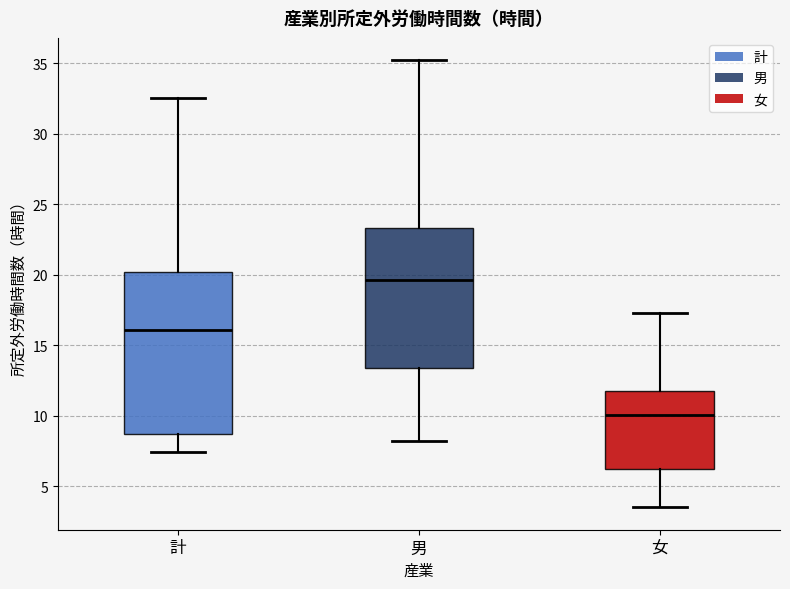

Comparing the boxes themselves (not the whiskers), which one is the tallest?

計